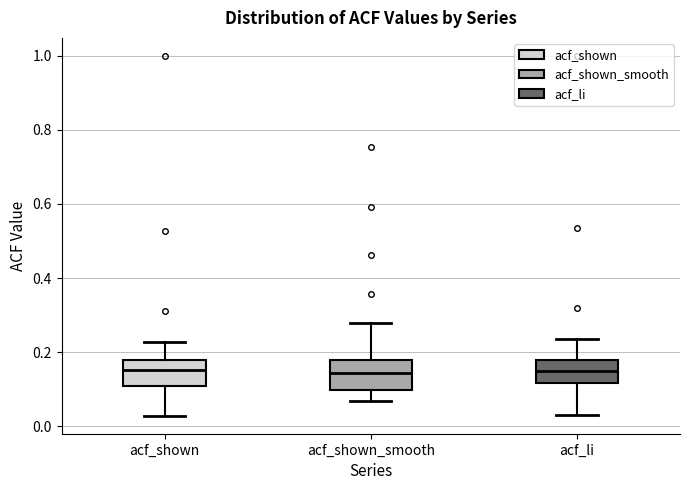

Reading left to right, transcribe this box plot: for each box, give where its median line is, the range the box spans, and where its two whiskers end, as read against the y-axis. The values are not printed on the chart, so give them approximately, as read against the axis.

acf_shown: median 0.16, box 0.10 to 0.18, whiskers 0.02 to 0.22
acf_shown_smooth: median 0.14, box 0.10 to 0.18, whiskers 0.06 to 0.28
acf_li: median 0.16, box 0.12 to 0.18, whiskers 0.04 to 0.24